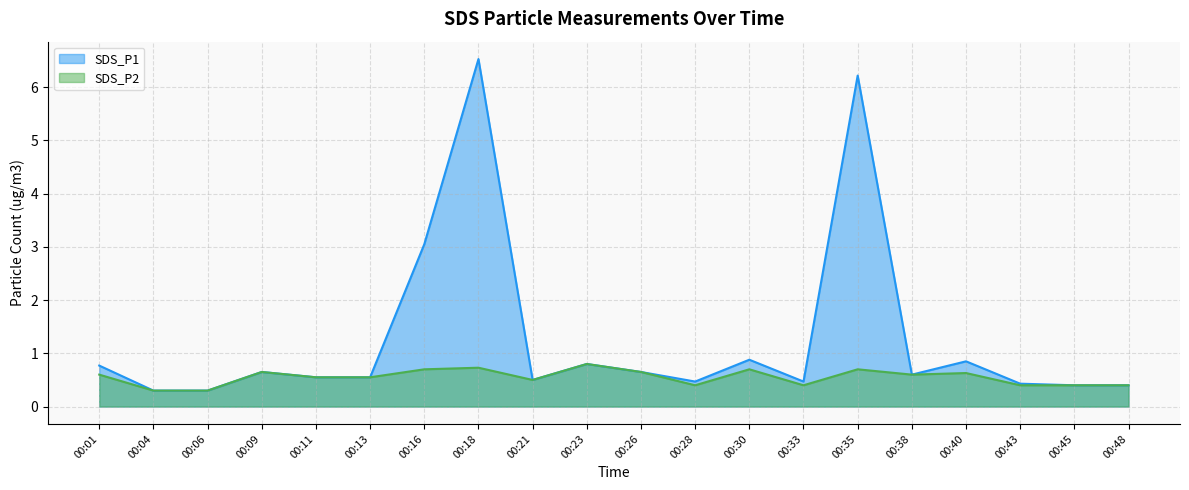

Does the chart have visible grid lines?

Yes